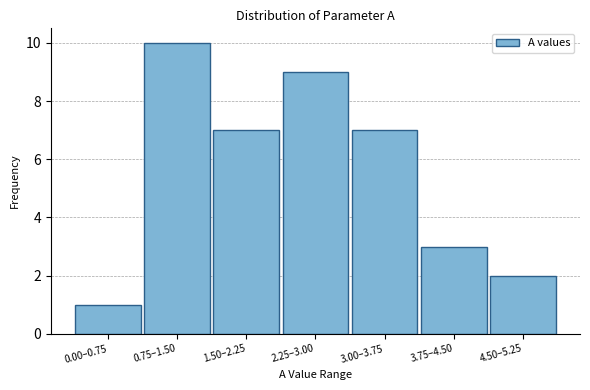

Reading left to right, extract all data points from this chart.

0.00–0.75=1	0.75–1.50=10	1.50–2.25=7	2.25–3.00=9	3.00–3.75=7	3.75–4.50=3	4.50–5.25=2